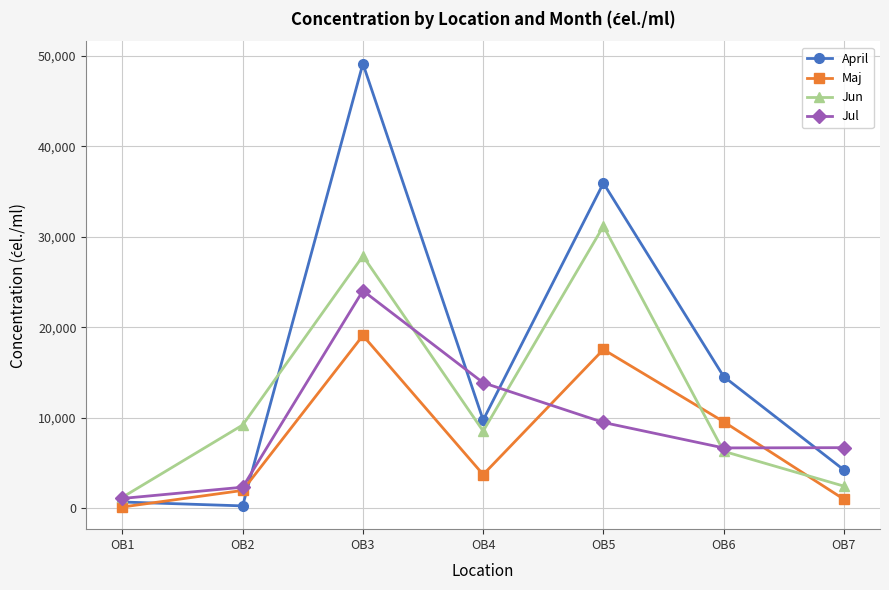

What is the difference between the highest and lowest values at OB4?

10159.2